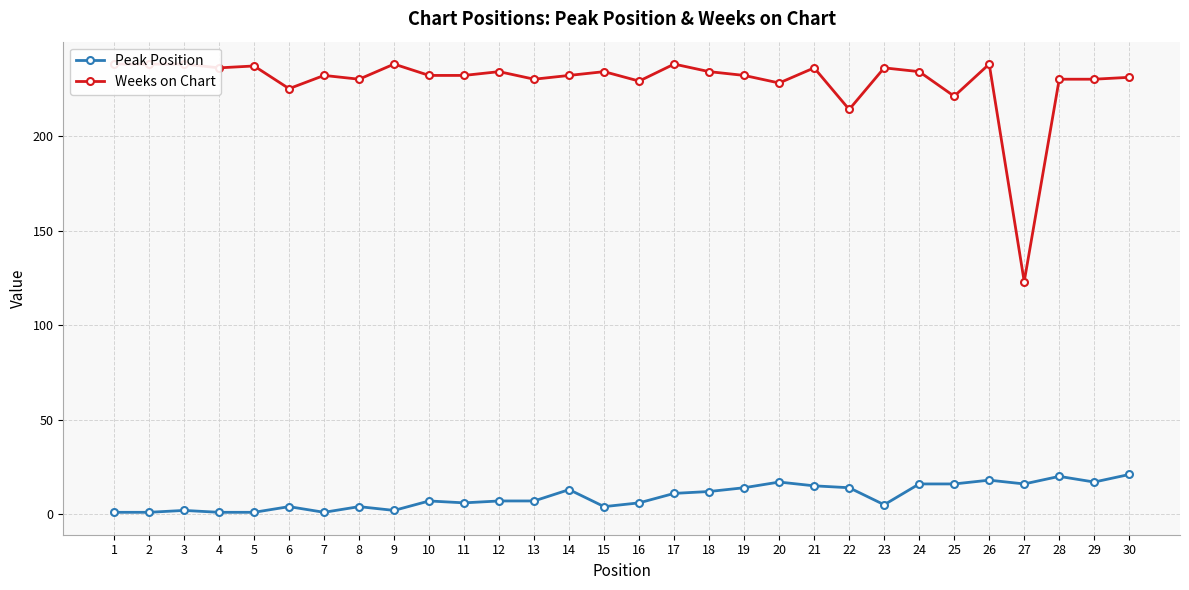

List the labels in order of Peak Position value, largest first.

30, 28, 26, 20, 29, 24, 25, 27, 21, 19, 22, 14, 18, 17, 10, 12, 13, 11, 16, 23, 6, 8, 15, 3, 9, 1, 2, 4, 5, 7